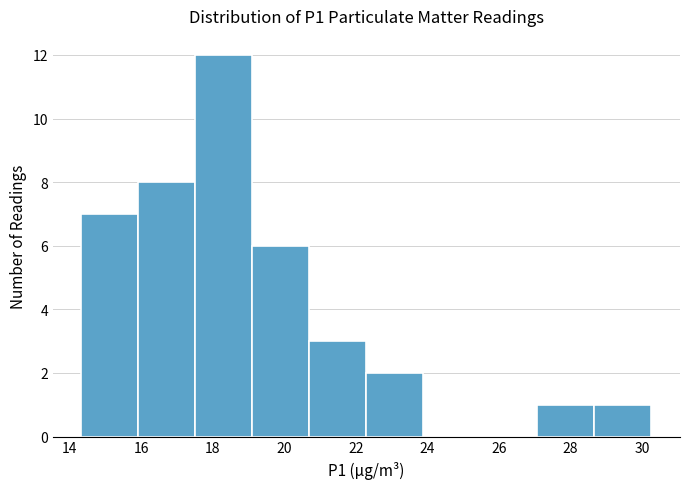

Reading left to right, transcribe this chart: for each bar, give the range it covers on the x-axis and its height. Neither the bar edges nor the heights are printed on the chart, so give them approximately, as read against the axes.

14.4 to 16.0: 7
16.0 to 17.6: 8
17.6 to 19.2: 12
19.2 to 20.8: 6
20.8 to 22.4: 3
22.4 to 23.8: 2
23.8 to 25.4: 0
25.4 to 27.0: 0
27.0 to 28.6: 1
28.6 to 30.2: 1